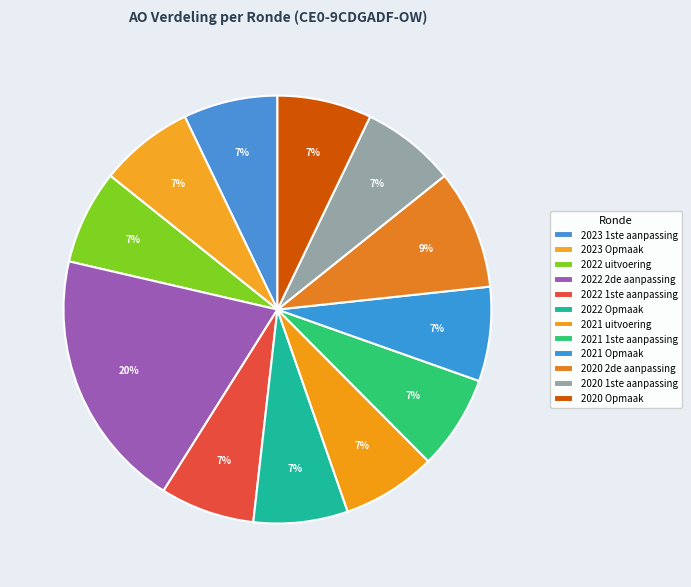

To the nearest percent, what is the combined percentage of 2020 Opmaak and 2021 Opmaak?

14%